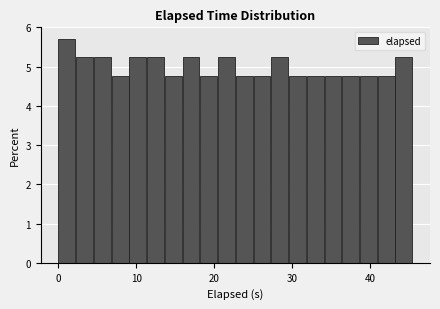

Around what value on the x-axis is the tallest bar? Give the approximate position of its centre, as read against the axis.

1